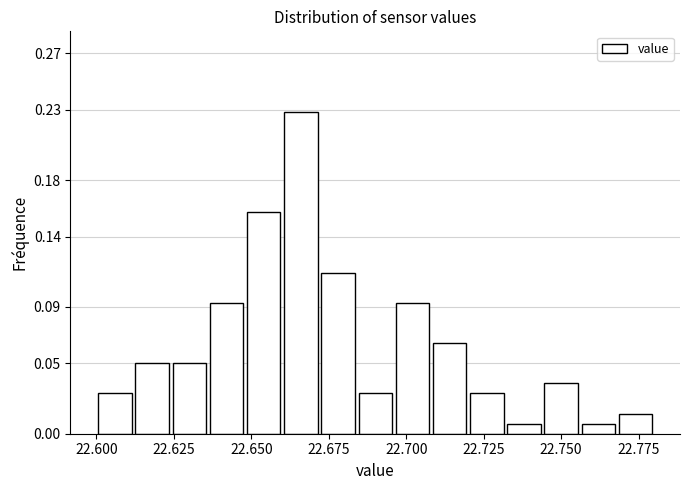

Read against the x-axis, roughly where is the centre of the tallest bar?

22.665